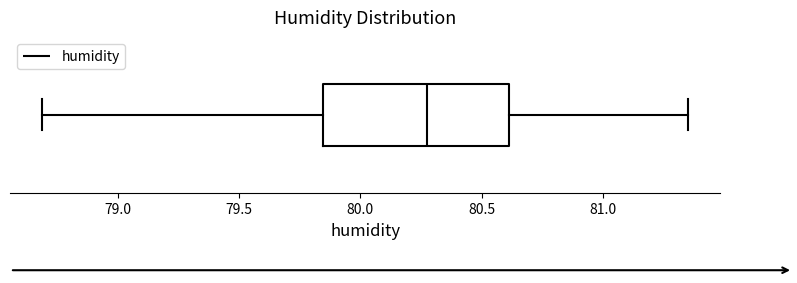

Read this box plot against the x-axis: the position of the median line, the range covered by the box, and the ends of both whiskers. The values are not printed on the chart, so give them approximately, as read against the axis.

median 80.30, box 79.85 to 80.60, whiskers 78.70 to 81.35